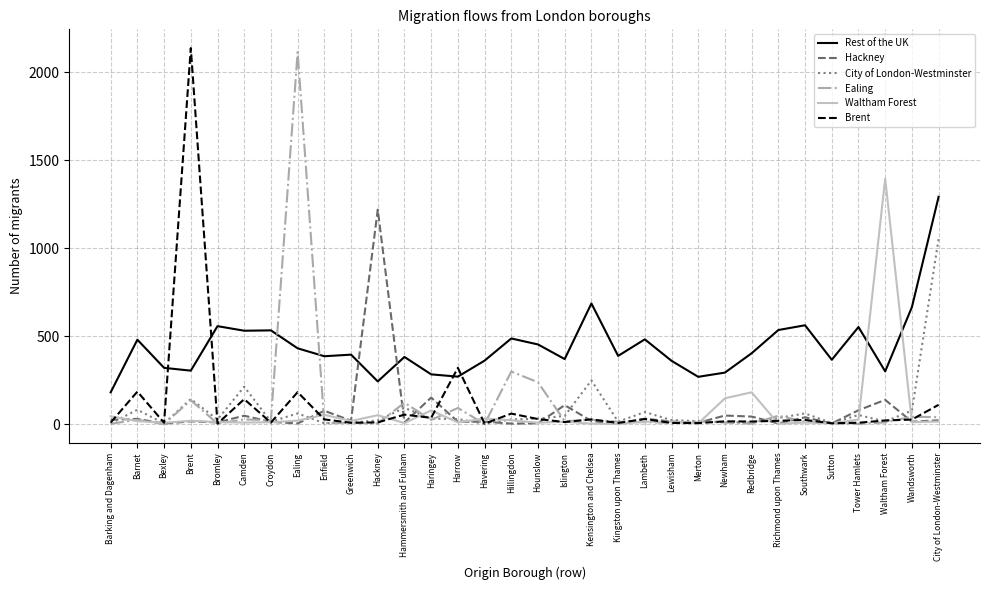

Which series changed the most between Barking and Dagenham and Southwark?

Rest of the UK